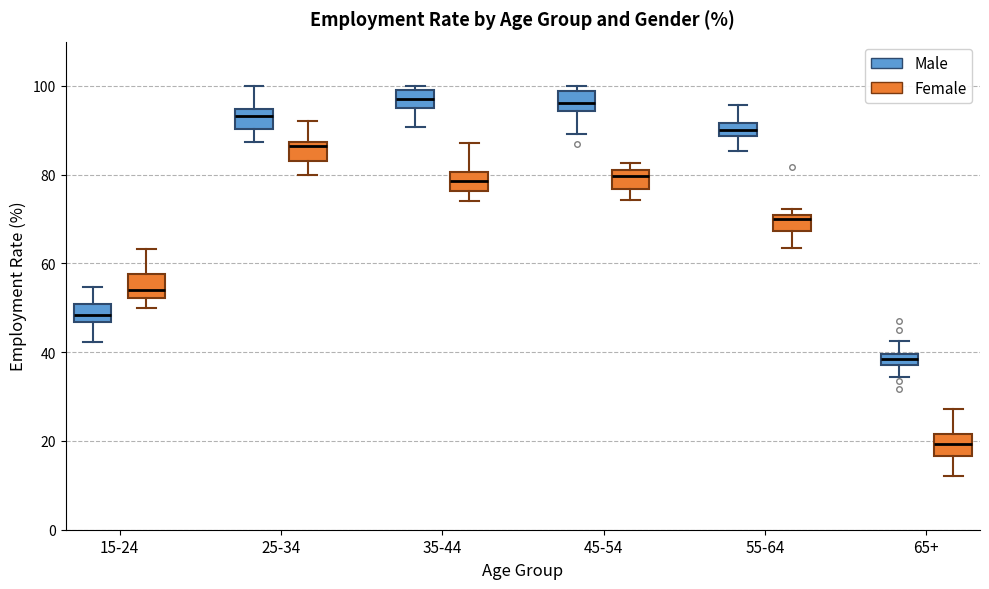

Where is the lower edge of the box for 25-34 (Male) on the y-axis? The values are not printed on the chart, so give them approximately, as read against the axis.

90